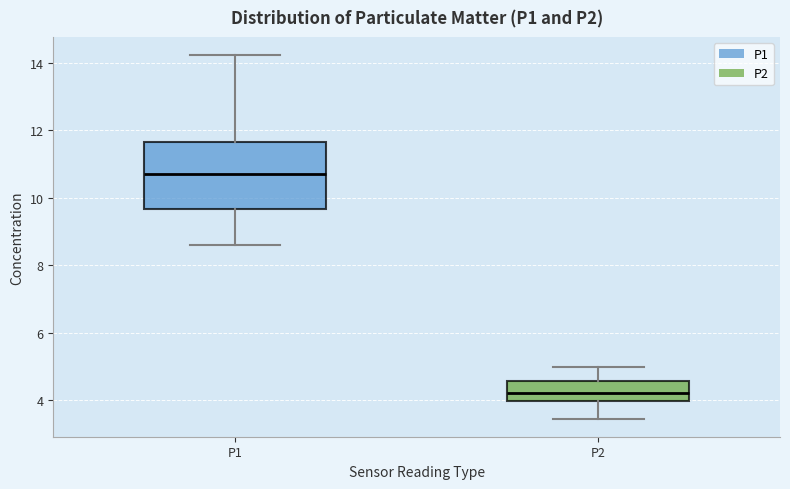

Reading left to right, read every box against the y-axis: the position of its median line, the range the box covers, and the ends of its whiskers. The values are not printed on the chart, so give them approximately, as read against the axis.

P1: median 10.6, box 9.6 to 11.6, whiskers 8.6 to 14.2
P2: median 4.2, box 4.0 to 4.6, whiskers 3.4 to 5.0